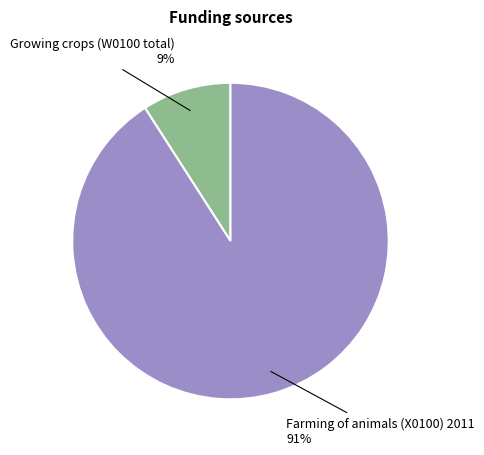

How many segments does this pie chart have?

2